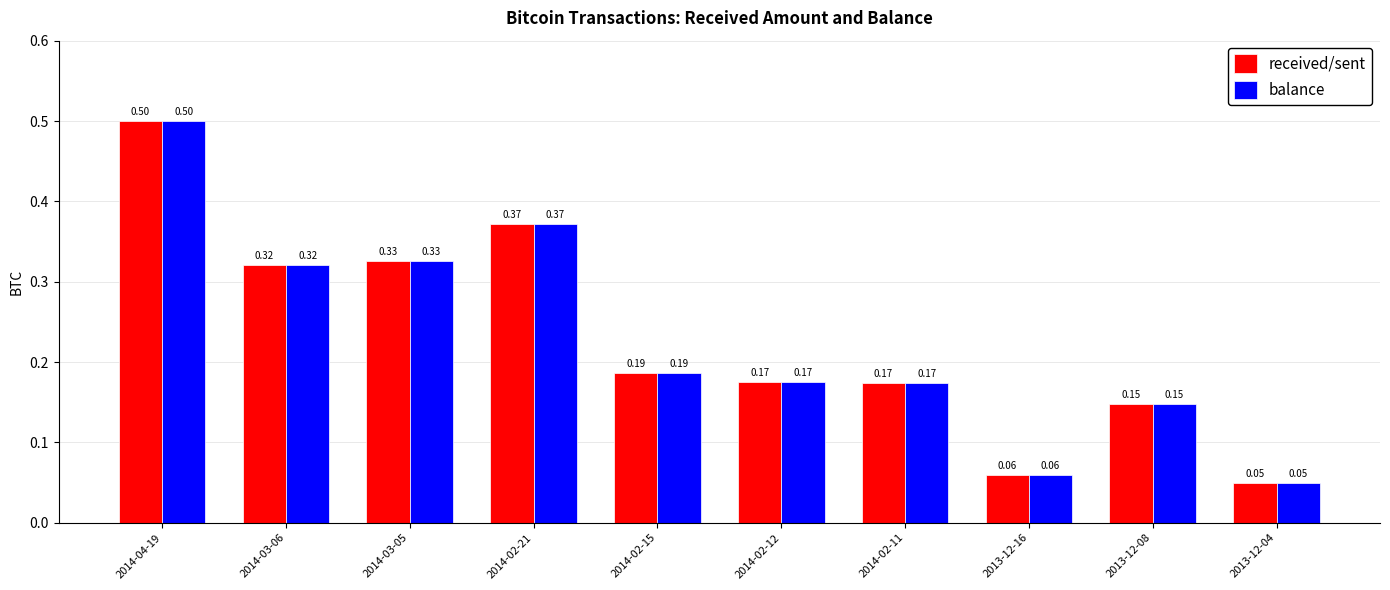

Is it true that received/sent equals 0.0 at 2013-12-04?

False